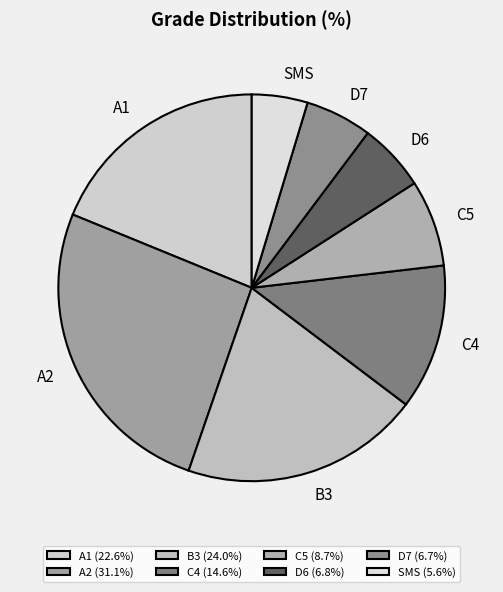

What is the ratio of the value at A1 to the value at A2?

0.7